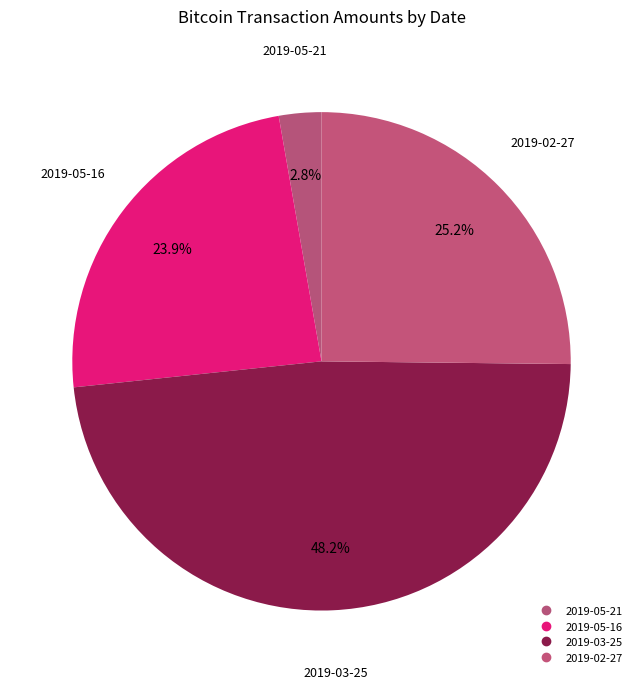

What is the total percentage of 2019-05-21 and 2019-02-27?

27.9%